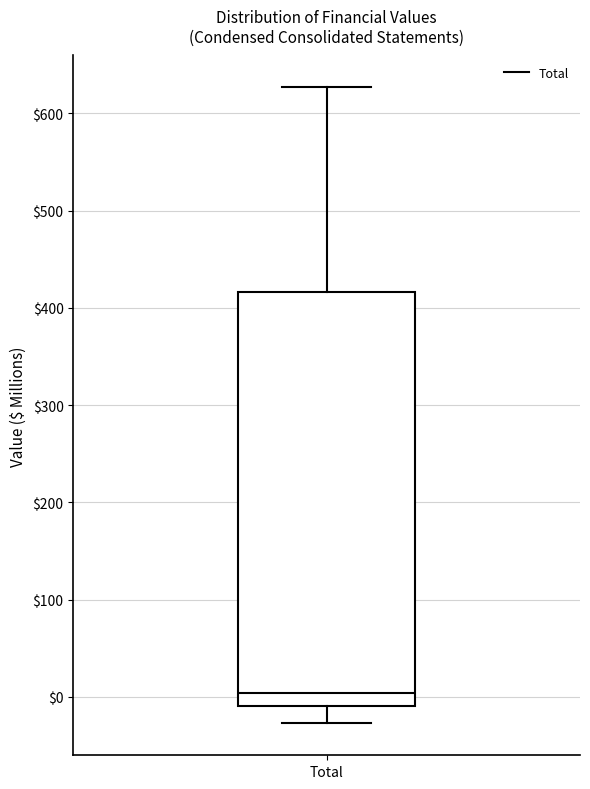

Transcribe this box plot: give where the median line is, the range the box spans, and where the two whiskers end, as read against the y-axis. The values are not printed on the chart, so give them approximately, as read against the axis.

median 0, box -10 to 420, whiskers -30 to 630